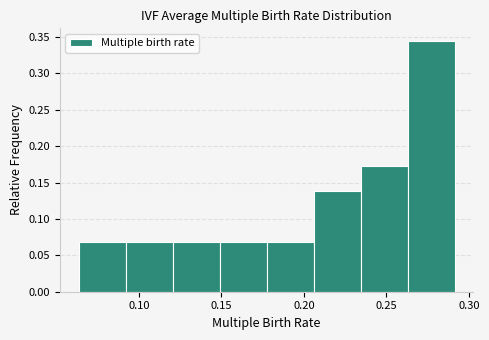

Reading left to right, list every bar in this chart as the range it spans on the x-axis followed by its height. Neither the bar edges nor the heights are printed on the chart, so give them approximately, as read against the axes.

0.065 to 0.090: 0.070
0.090 to 0.120: 0.070
0.120 to 0.150: 0.070
0.150 to 0.175: 0.070
0.175 to 0.205: 0.070
0.205 to 0.235: 0.140
0.235 to 0.265: 0.170
0.265 to 0.290: 0.345